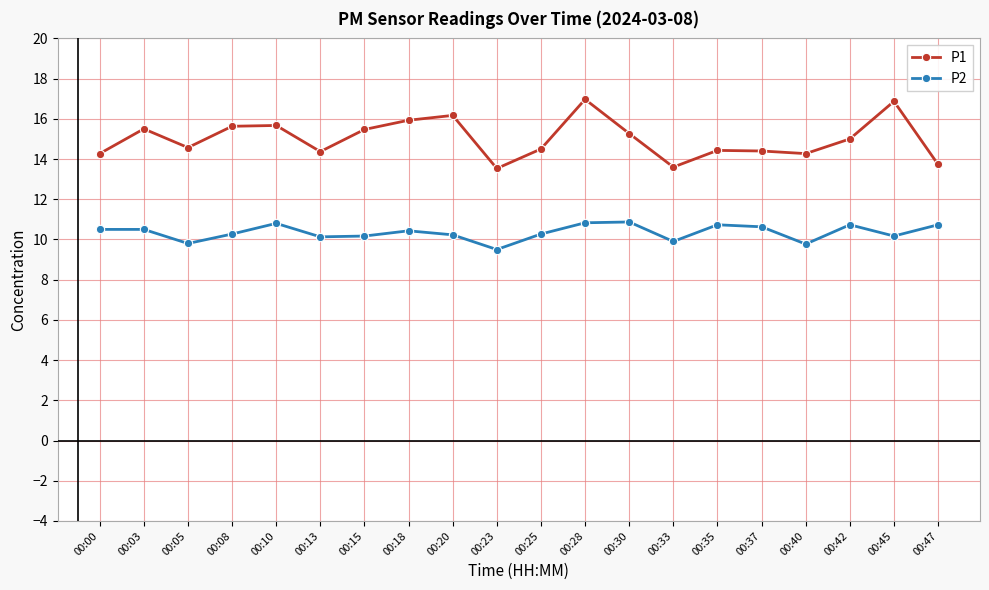

At which label is P1 closest to 15?

00:42